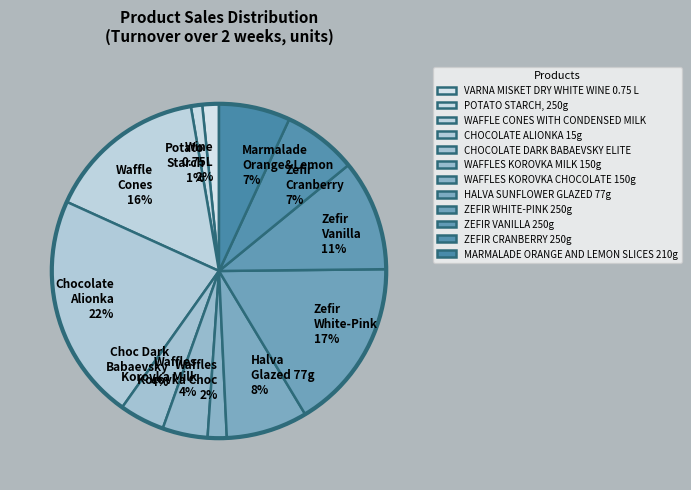

Which category has the biggest portion of the pie?

CHOCOLATE ALIONKA 15g